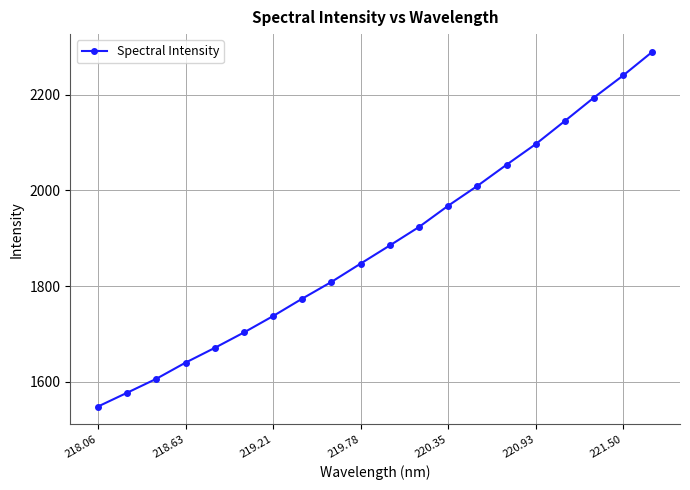

What is the maximum value shown in the chart?

2289.5